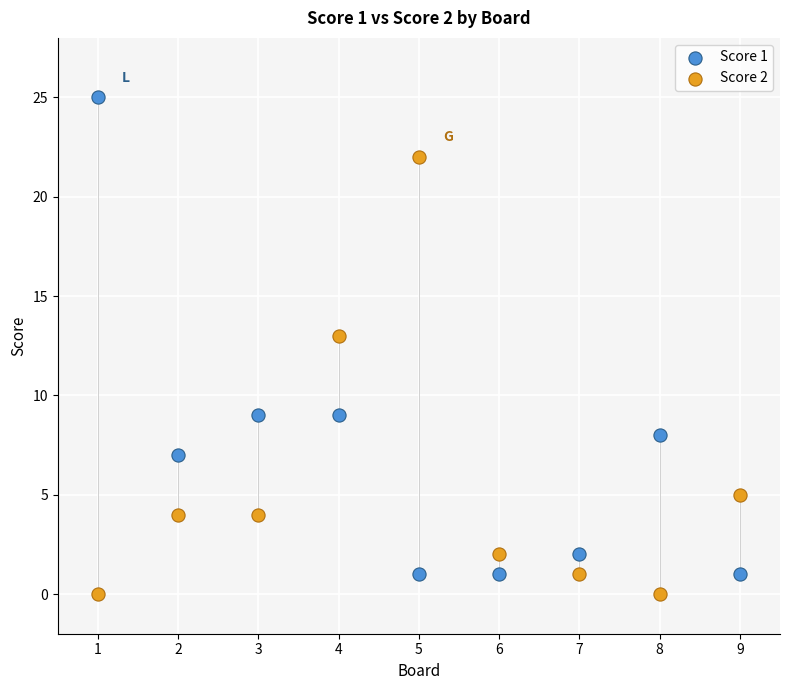

Across all series, what Y value is closest to 12?

13